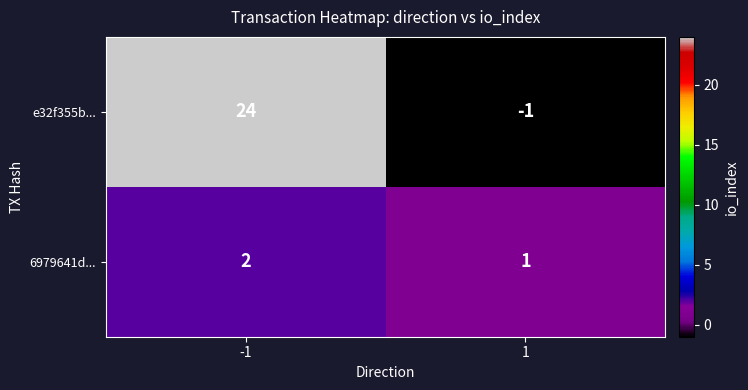

Which series has the widest spread of values?

e32f355b...